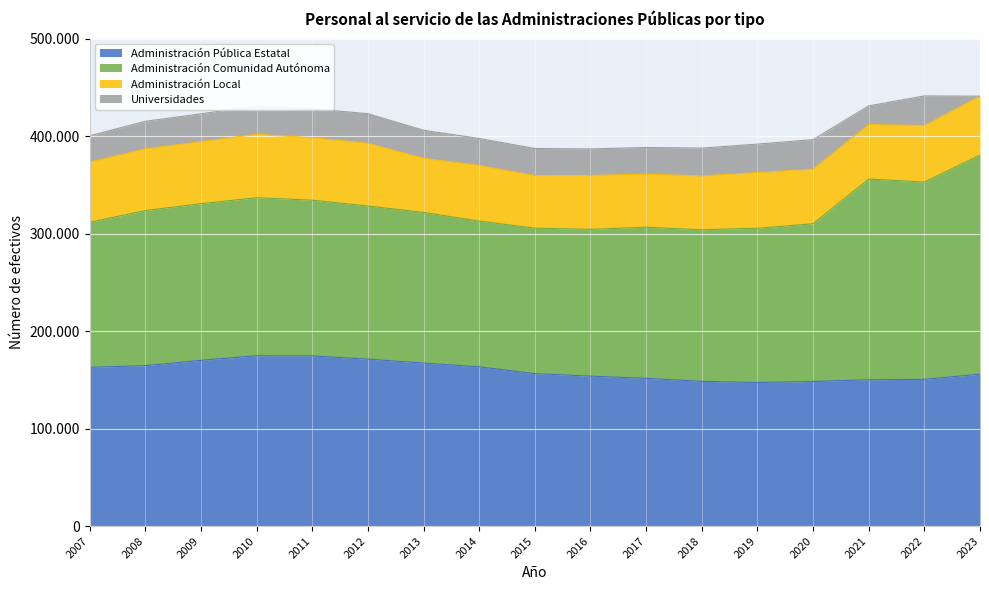

Between 2023 and 2018, which is larger?

2023